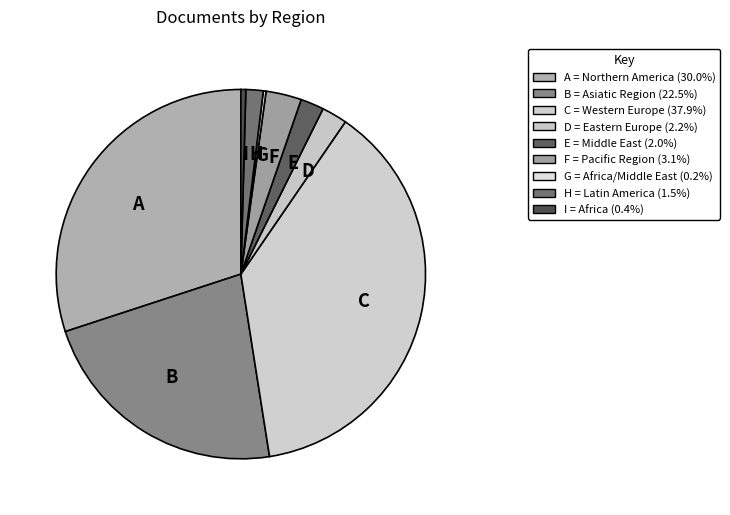

Is there any slice that represents more than half of the pie?

No